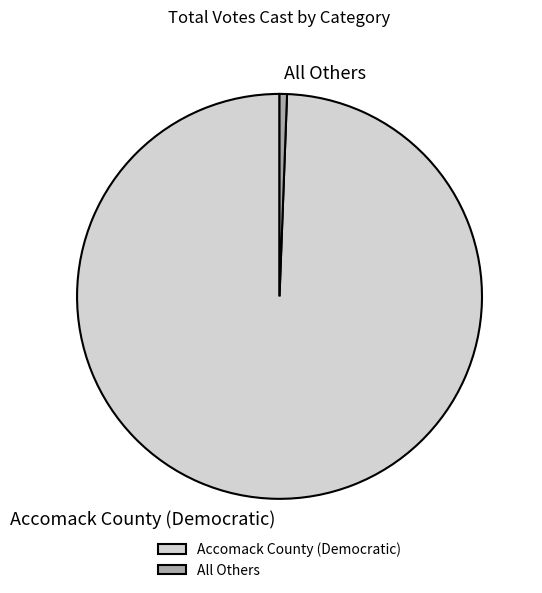

Combined, do All Others and Accomack County (Democratic) account for over 50%?

Yes